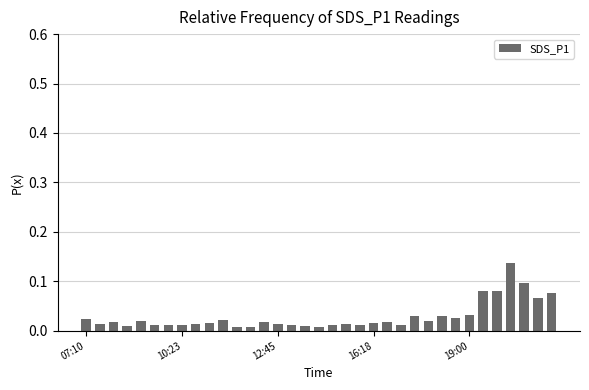

What is the sum of all values?

1.0